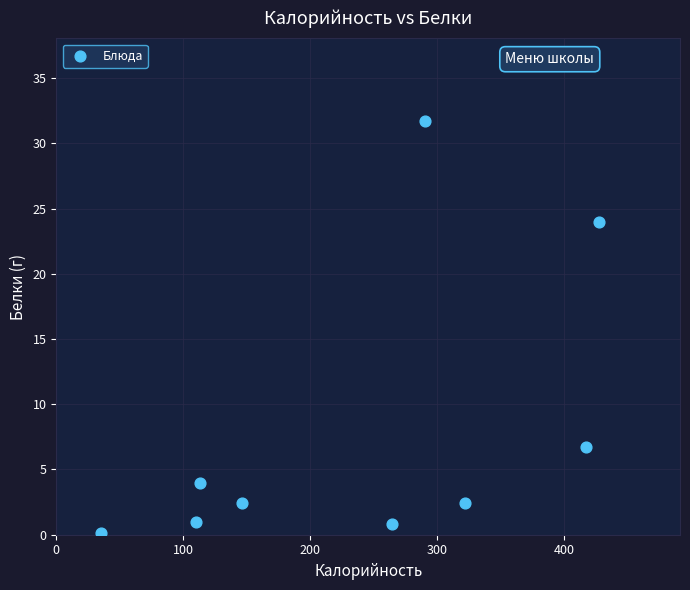

What is the range of X values (max minus min)?

392.0